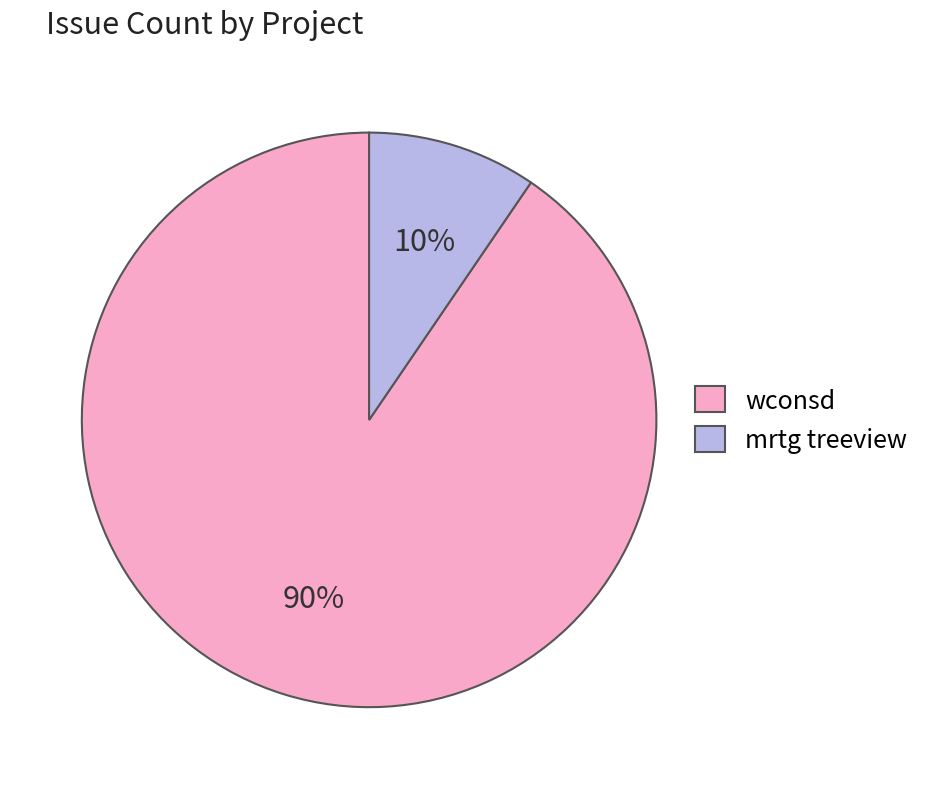

Rank the categories by value from highest to lowest.

wconsd, mrtg treeview